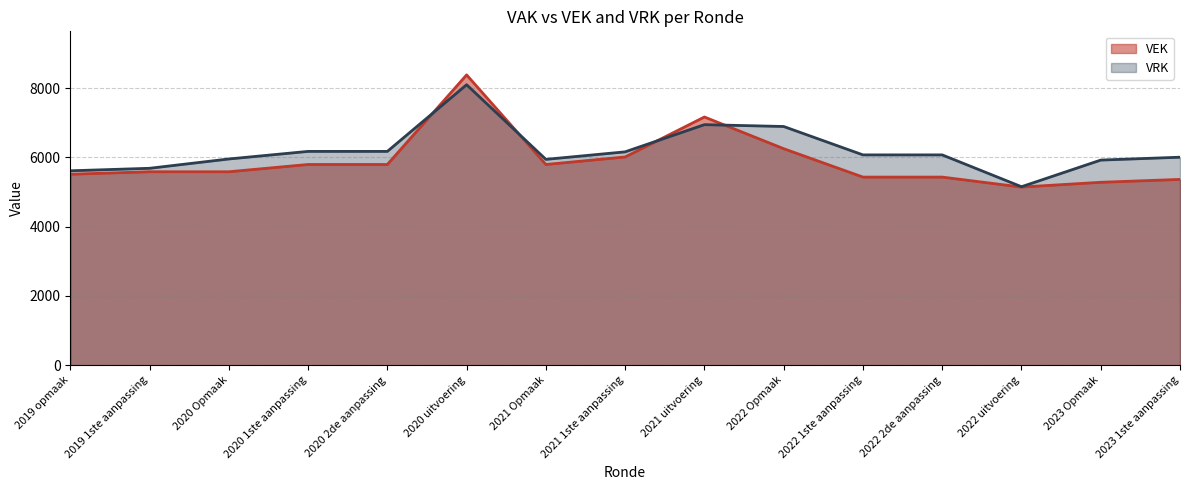

Where is the first local maximum for VRK?

2020 uitvoering